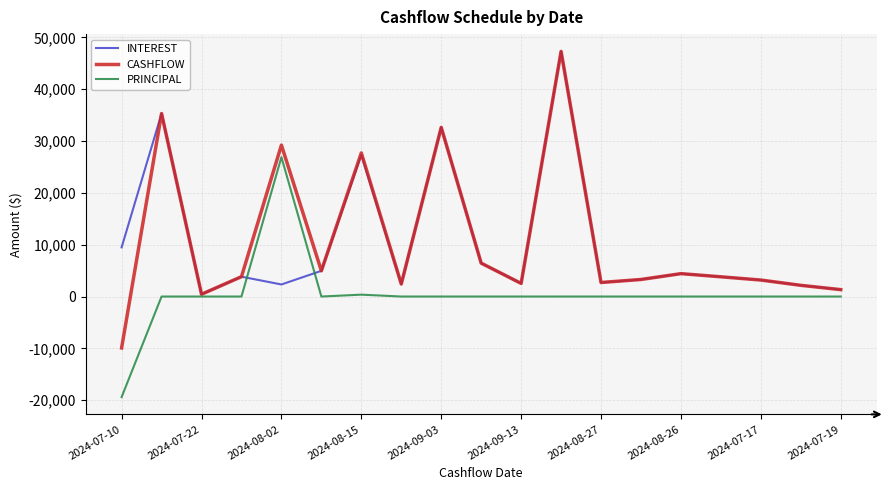

Which series has the largest range (max minus min)?

CASHFLOW